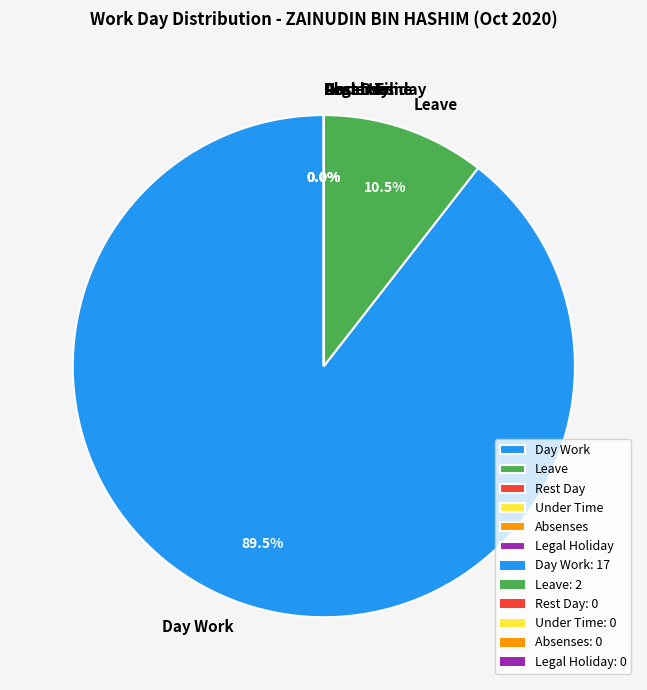

Between Absenses and Legal Holiday, which is larger?

Absenses